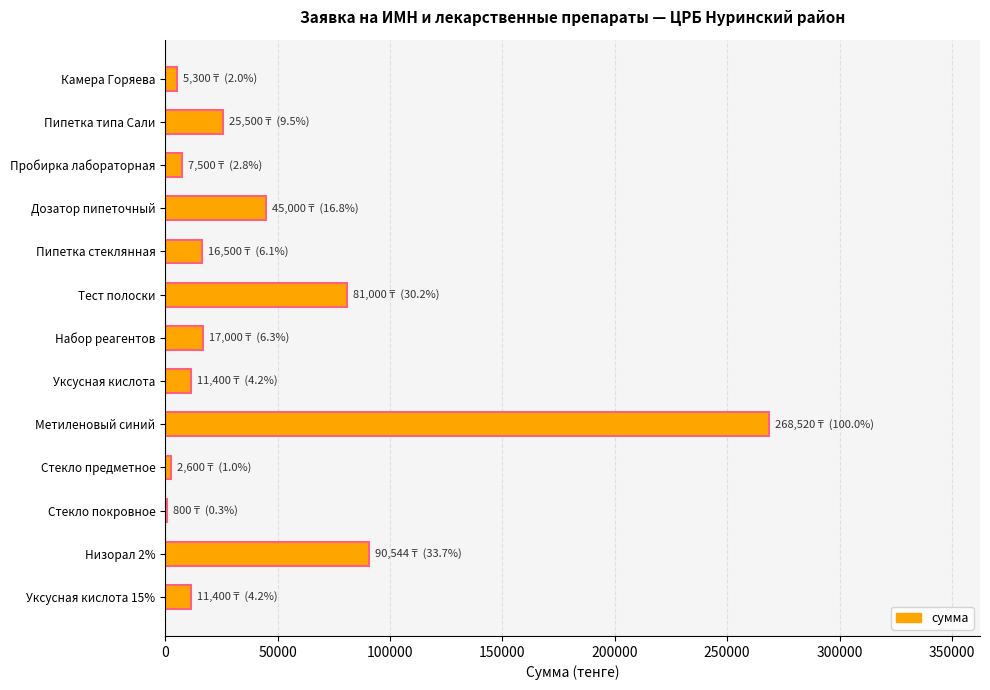

What is the change in value from Тест полоски to Метиленовый синий?

+187520.0